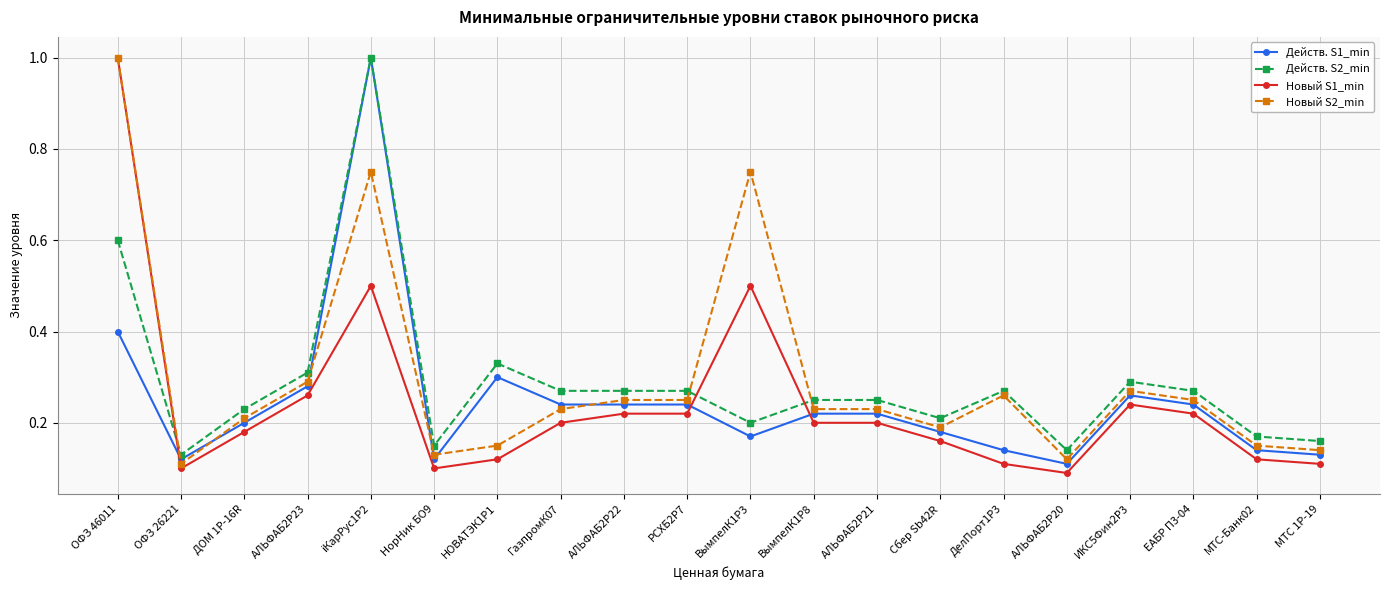

How many categories are shown in the chart?

20